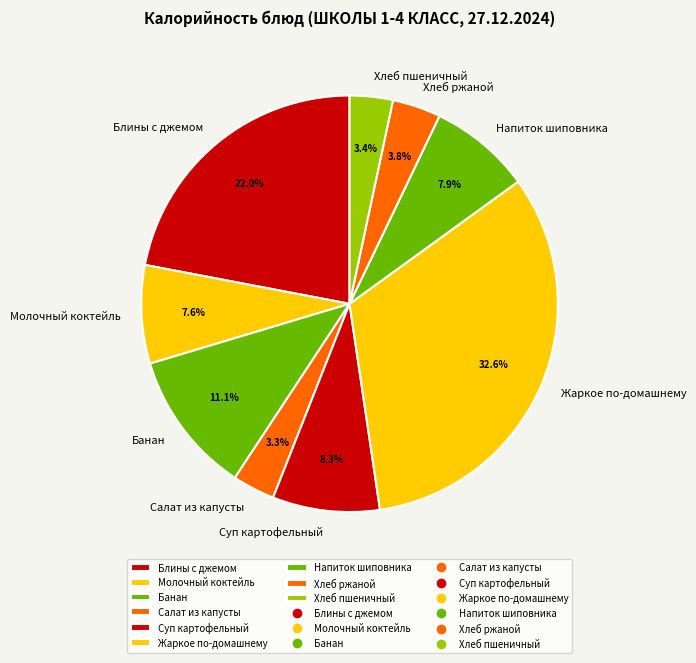

To the nearest percent, what is the average slice percentage?

11%